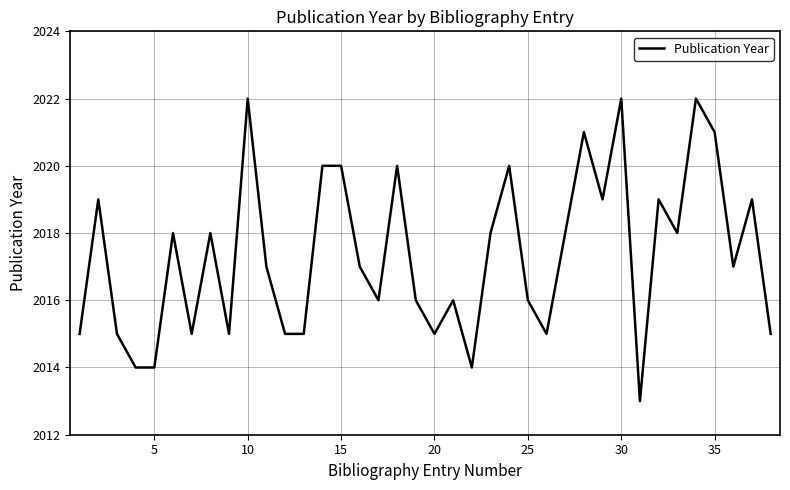

What is the minimum value shown in the chart?

2013